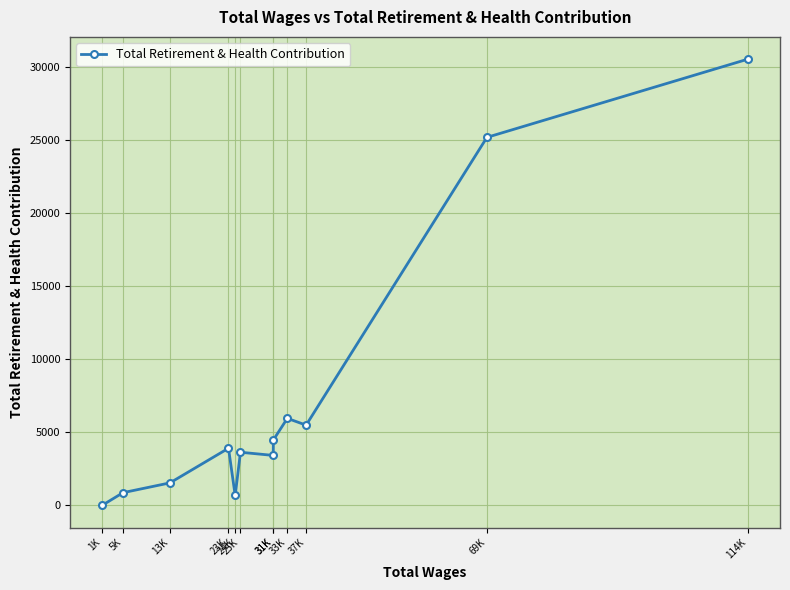

What is the ratio of the value at 31K to the value at 25K?

1.2